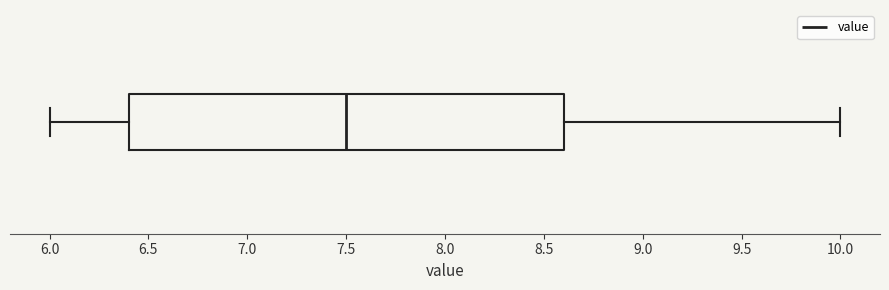

Transcribe this box plot: give where the median line is, the range the box spans, and where the two whiskers end, as read against the x-axis. The values are not printed on the chart, so give them approximately, as read against the axis.

median 7.5, box 6.4 to 8.6, whiskers 6.0 to 10.0